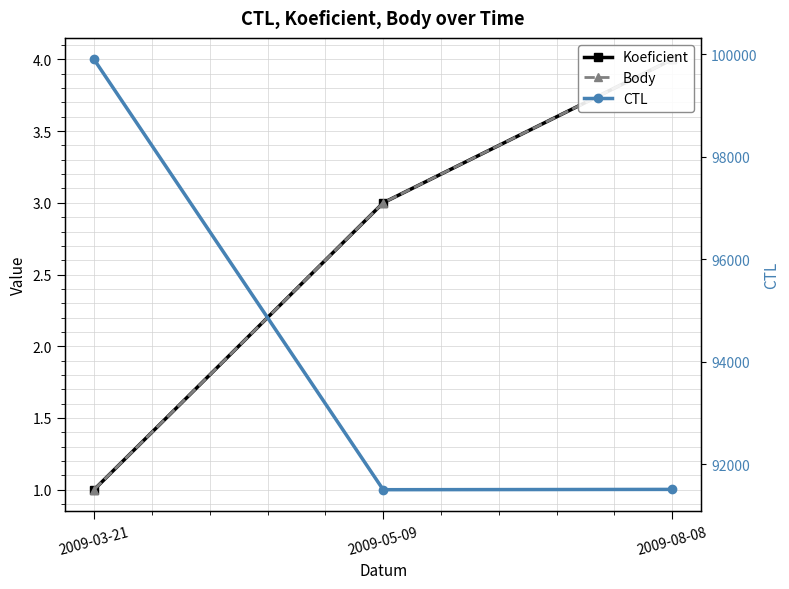

Is the value of Body at 2009-03-21 greater than the value of Koeficient at 2009-05-09?

No